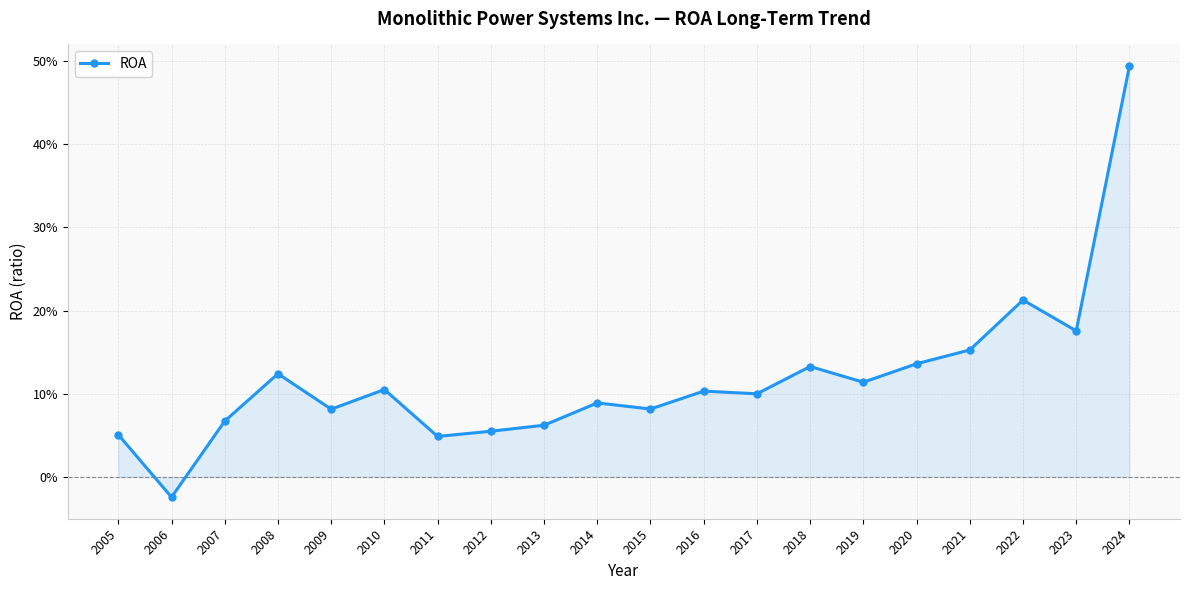

Rank the categories by value from highest to lowest.

2024, 2022, 2023, 2021, 2020, 2018, 2008, 2019, 2010, 2016, 2017, 2014, 2015, 2009, 2007, 2013, 2012, 2005, 2011, 2006